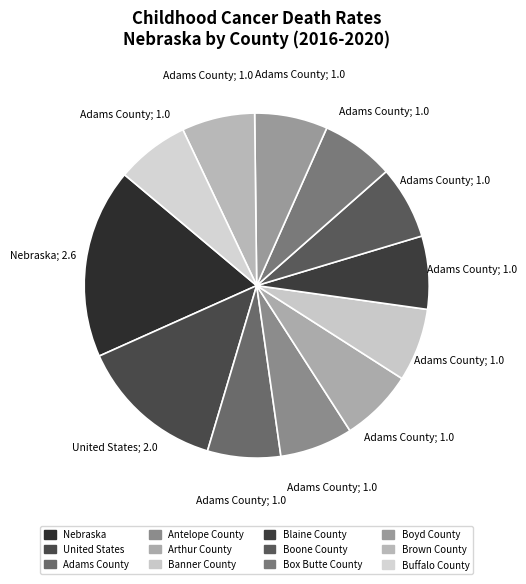

To the nearest percent, what is the combined percentage of Nebraska and Antelope County?

25%